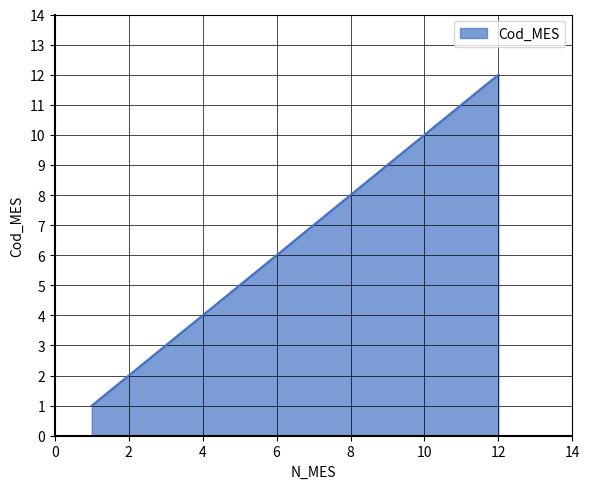

What is the maximum value shown in the chart?

12